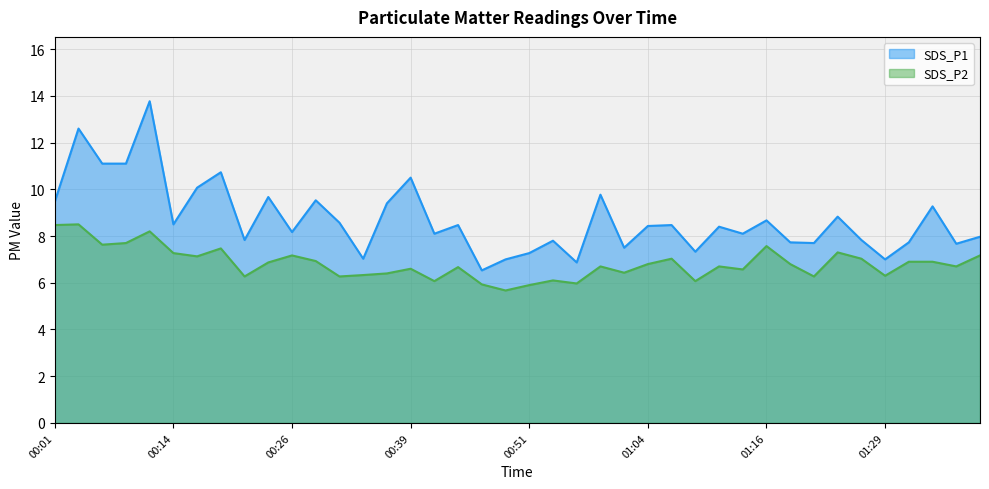

What is the total value across all series at 01:09?

13.4